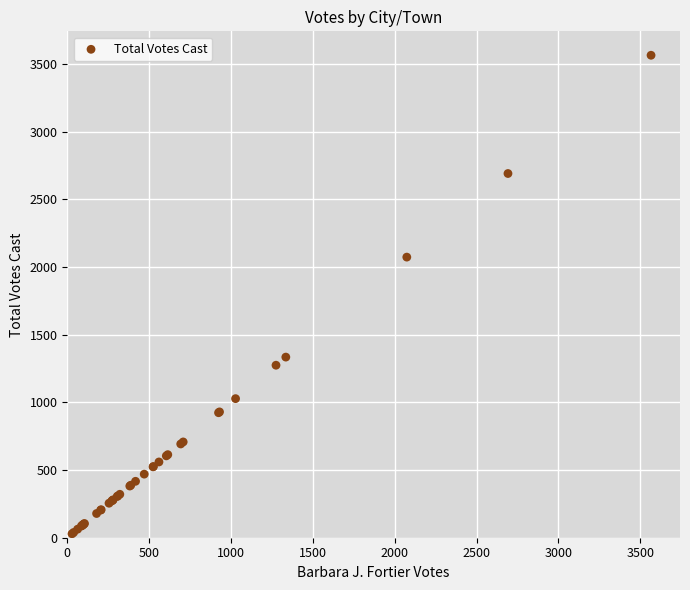

What Y value in the scatter plot is closest to 1797?

2074